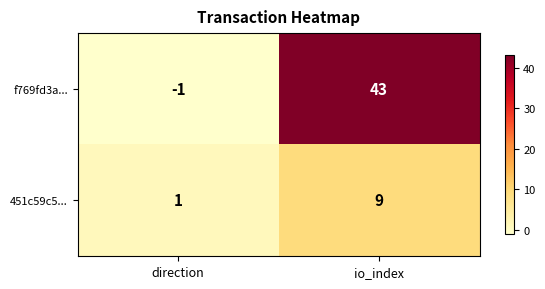

Rank the series at io_index from lowest to highest value.

451c59c5..., f769fd3a...